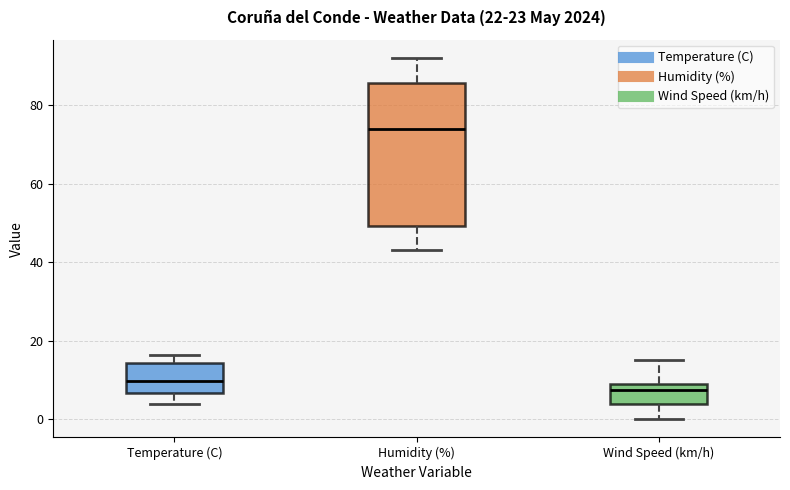

Reading left to right, transcribe this box plot: for each box, give where its median line is, the range the box spans, and where its two whiskers end, as read against the y-axis. The values are not printed on the chart, so give them approximately, as read against the axis.

Temperature (C): median 10, box 6 to 14, whiskers 4 to 16
Humidity (%): median 74, box 50 to 86, whiskers 44 to 92
Wind Speed (km/h): median 8, box 4 to 10, whiskers 0 to 16